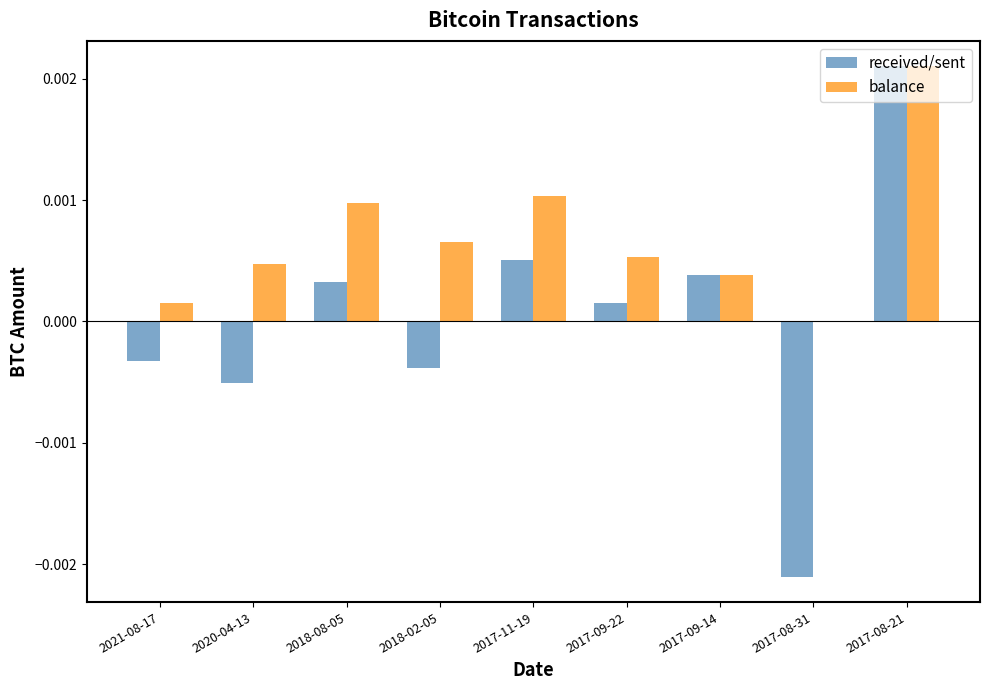

Between 2018-08-05 and 2017-09-14, which series saw the biggest shift?

balance